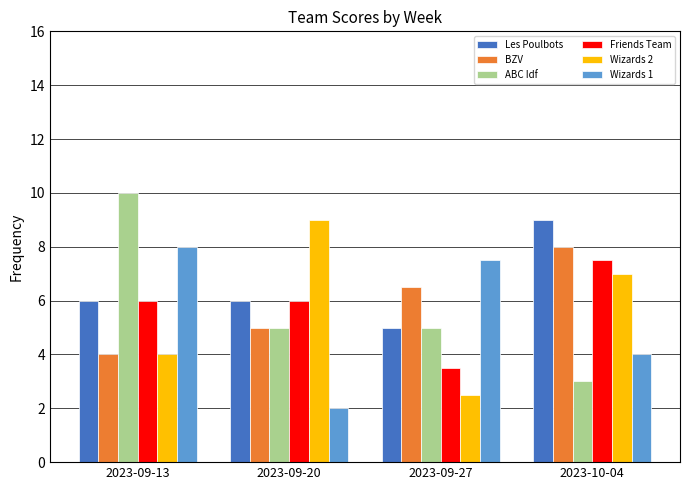

Which series changed the most between 2023-09-13 and 2023-09-20?

Wizards 1